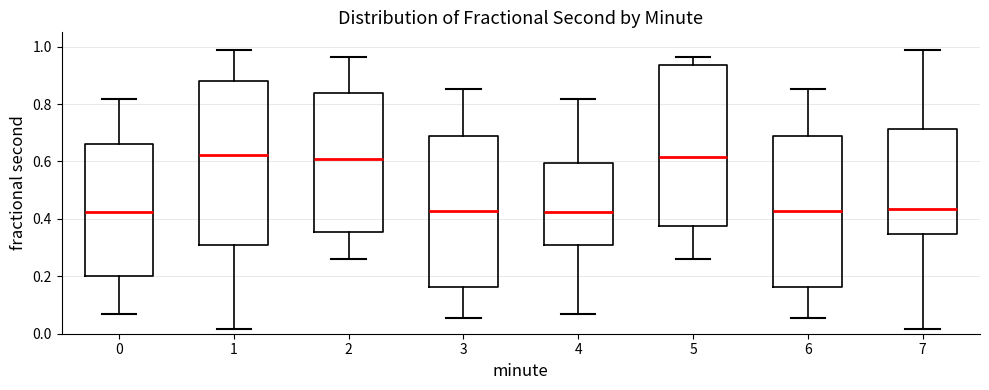

Where does the median line of the box at x = 0 sit on the y-axis? The values are not printed on the chart, so give them approximately, as read against the axis.

0.42